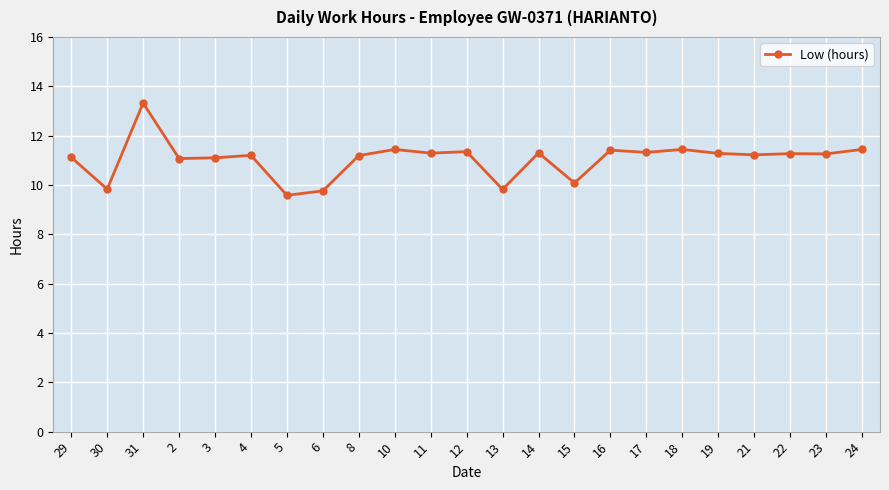

Which has a higher value, 22 or 31?

31